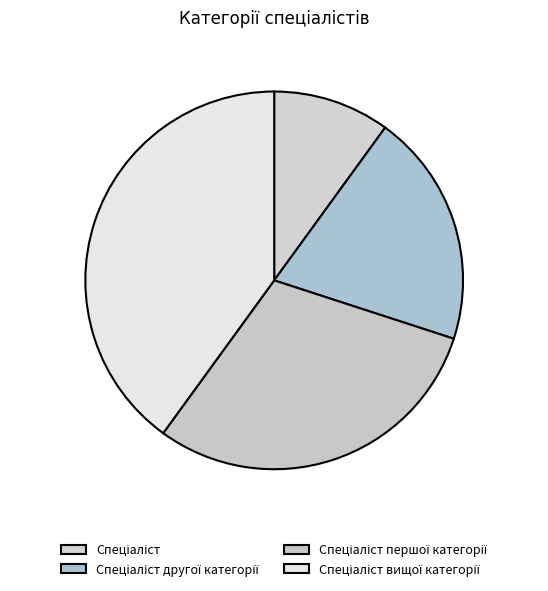

Between Спеціаліст and Спеціаліст вищої категорії, which is larger?

Спеціаліст вищої категорії